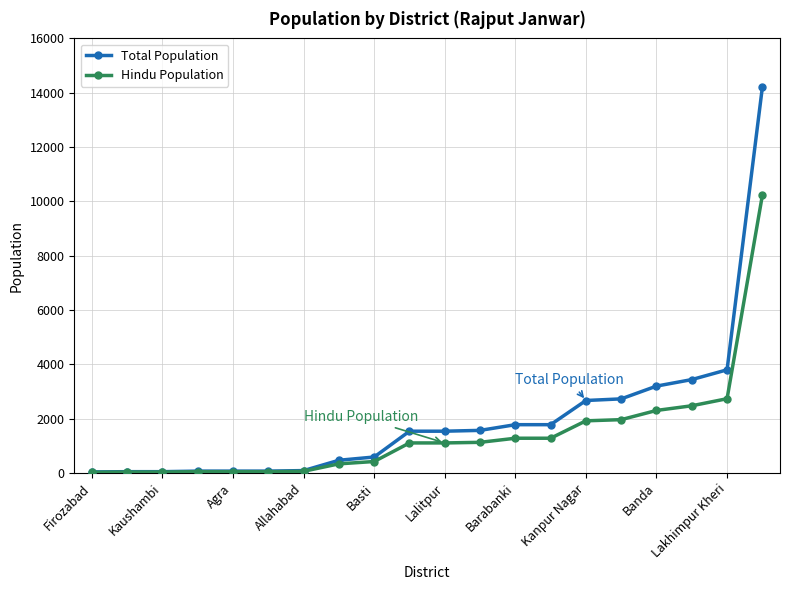

Which series has the largest range (max minus min)?

Total Population